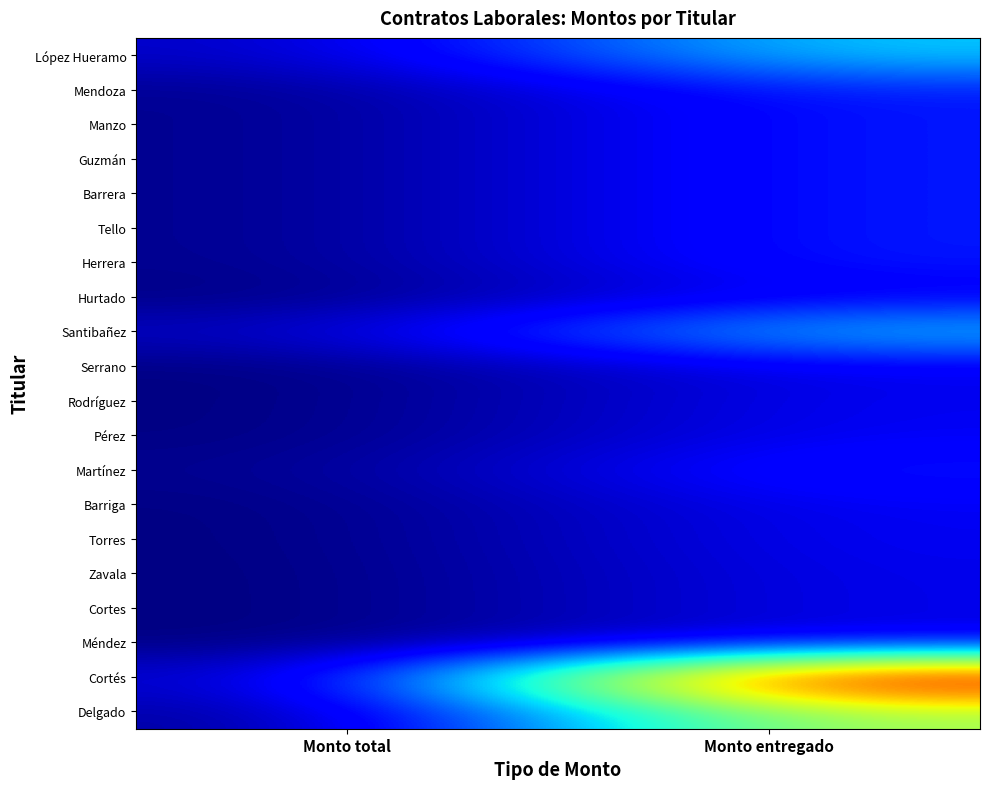

Reading right to left, list all the values displayed in this chart.

Delgado: Monto entregado=117442.4	Monto total=9786.9
Cortés: Monto entregado=204065.0	Monto total=17005.4
Méndez: Monto entregado=25961.4	Monto total=6490.3
Cortes: Monto entregado=25961.4	Monto total=6490.3
Zavala: Monto entregado=25961.4	Monto total=6490.3
Torres: Monto entregado=27476.9	Monto total=6869.2
Barriga: Monto entregado=27476.9	Monto total=6869.2
Martínez: Monto entregado=36383.3	Monto total=9095.8
Pérez: Monto entregado=27476.9	Monto total=6869.2
Rodríguez: Monto entregado=27476.9	Monto total=6869.2
Serrano: Monto entregado=25961.4	Monto total=6490.3
Santibañez: Monto entregado=72169.1	Monto total=18042.3
Hurtado: Monto entregado=27476.9	Monto total=6869.2
Herrera: Monto entregado=36383.3	Monto total=9095.8
Tello: Monto entregado=36383.3	Monto total=9095.8
Barrera: Monto entregado=36383.3	Monto total=9095.8
Guzmán: Monto entregado=36383.3	Monto total=9095.8
Manzo: Monto entregado=36383.3	Monto total=9095.8
Mendoza: Monto entregado=36383.3	Monto total=9095.8
López Hueramo: Monto entregado=72169.1	Monto total=18042.3